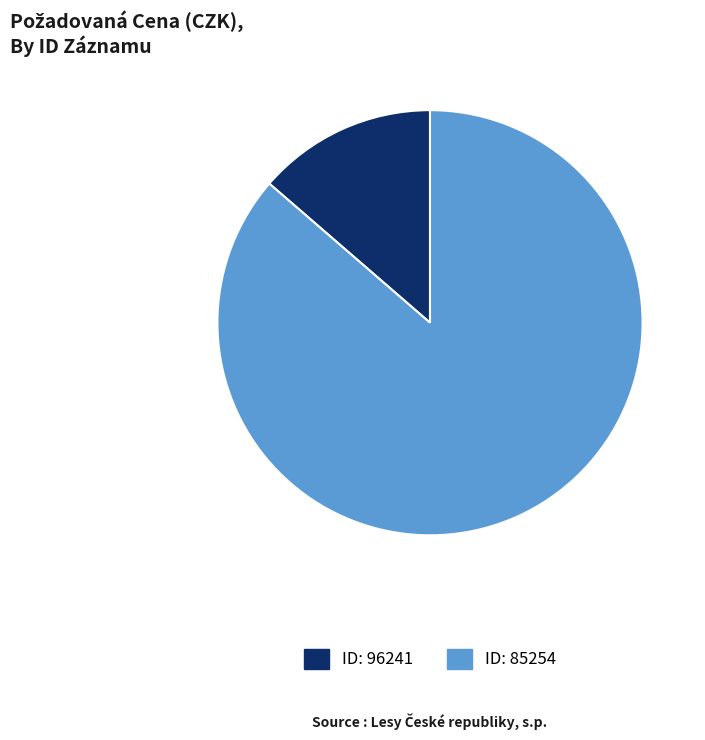

Is there any slice that represents more than half of the pie?

Yes